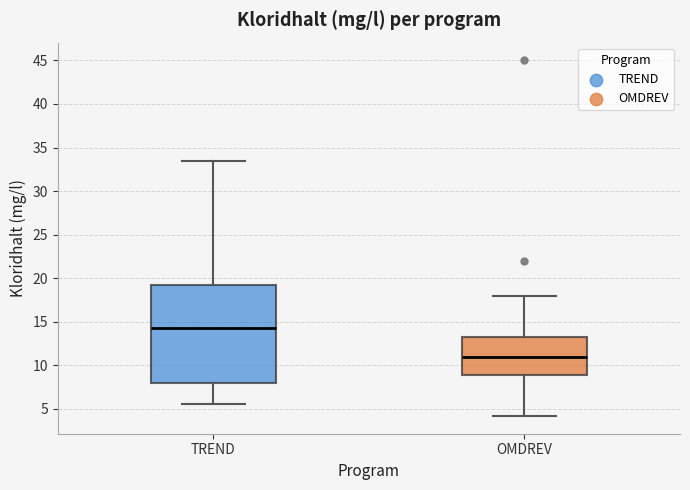

Which box is the tallest, from its lower edge to its upper edge?

TREND